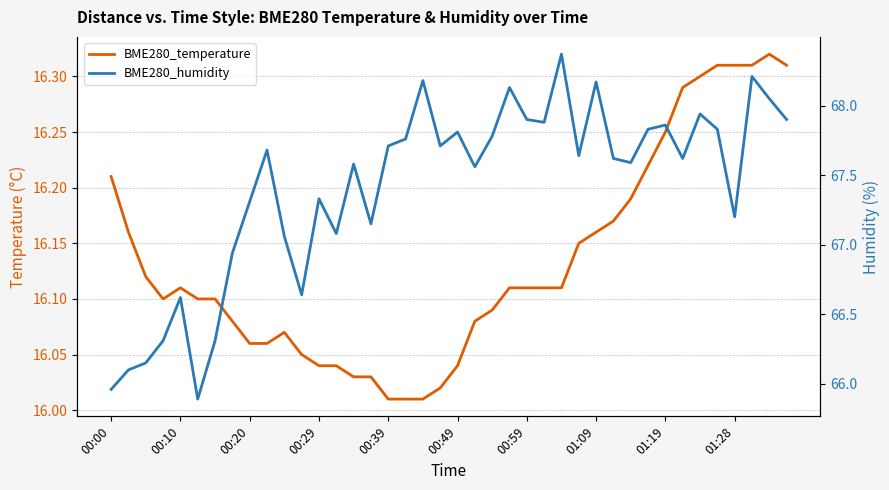

Rank the series at 14 from highest to lowest value.

BME280_humidity, BME280_temperature